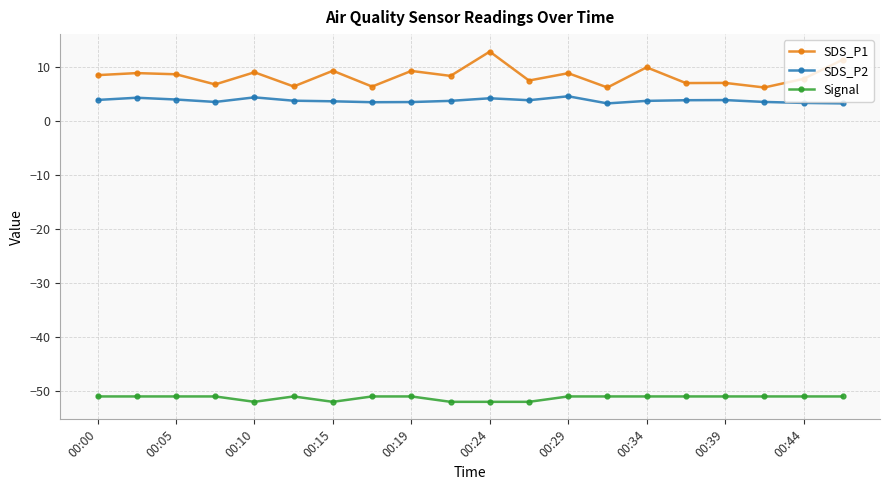

True or false: Signal and SDS_P2 intersect in this chart.

False